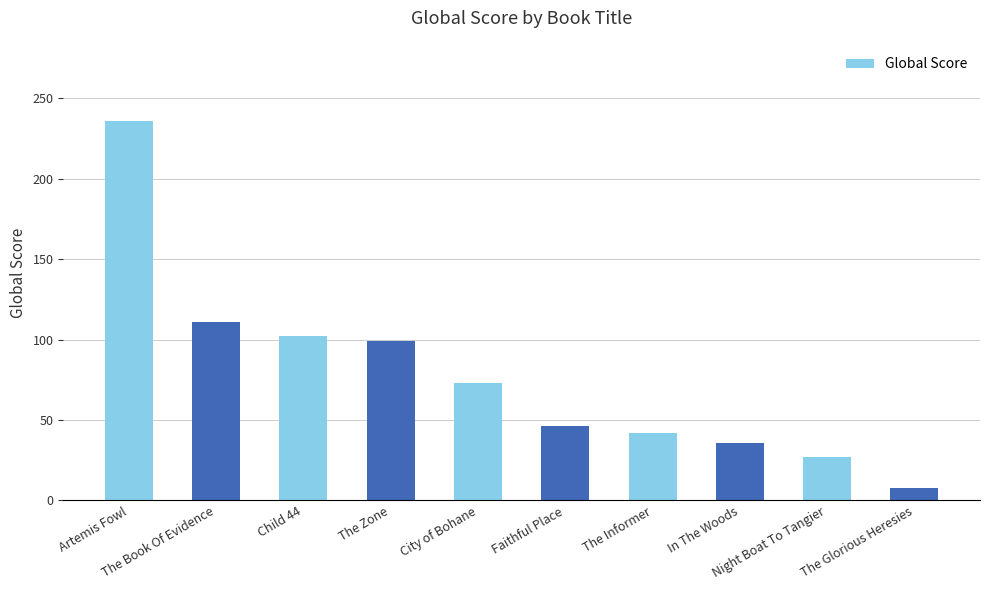

What is the label of the 9th bar from the left?

Night Boat To Tangier